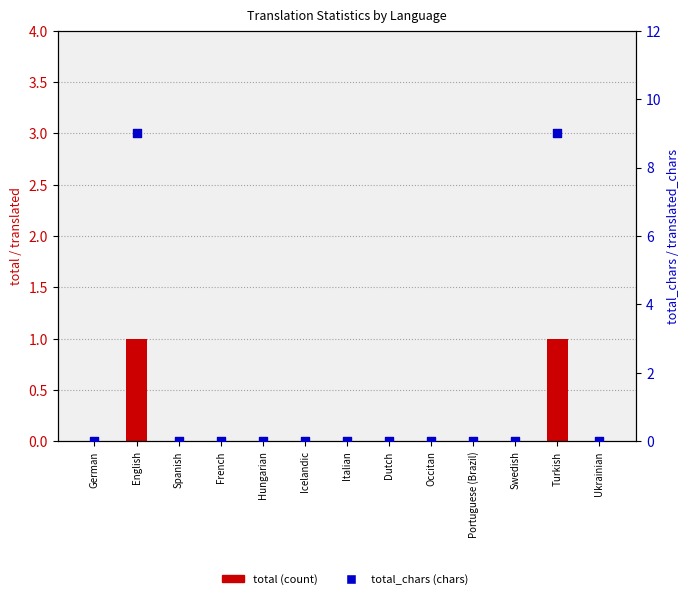

Which series has the largest total across all categories?

total_chars